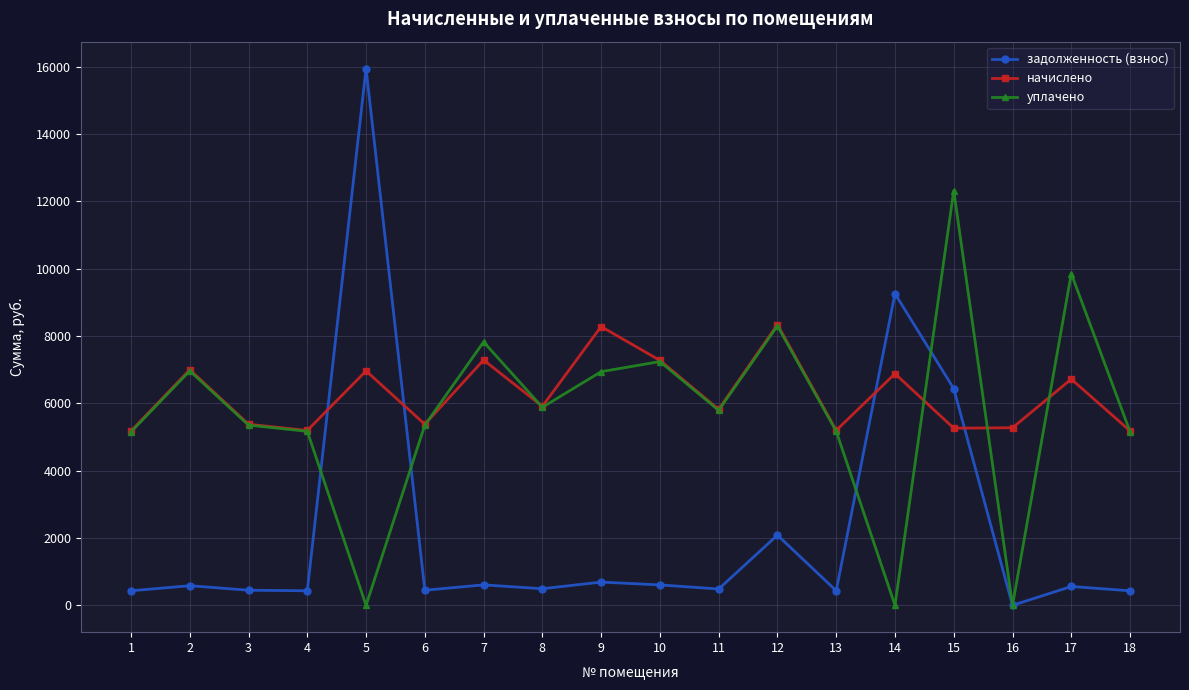

The задолженность (взнос) series shows 3296.0 at 15. True or false?

False